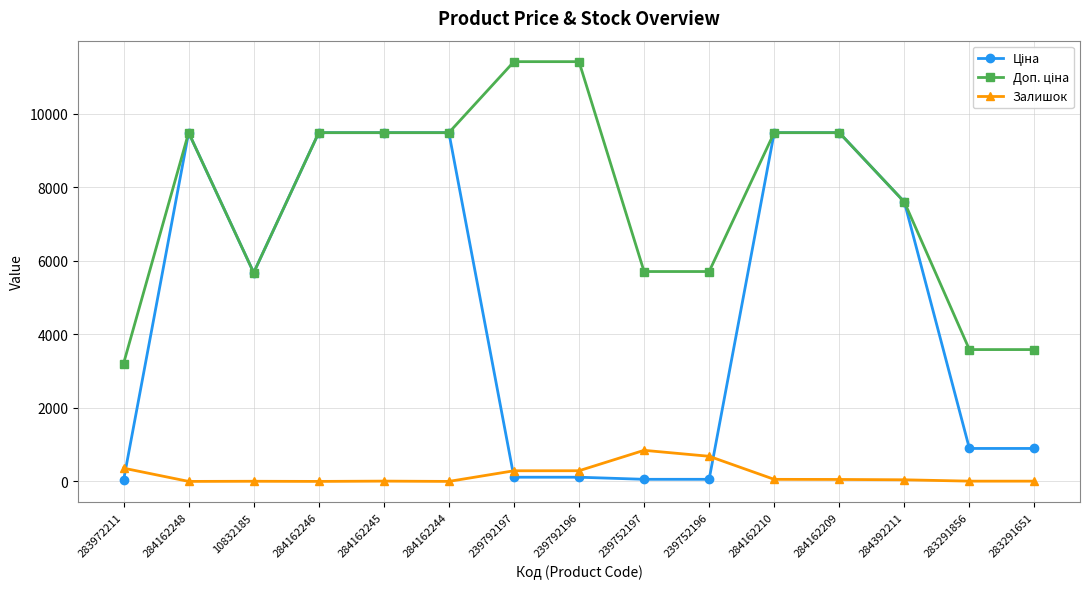

Count the number of categories in the chart.

15